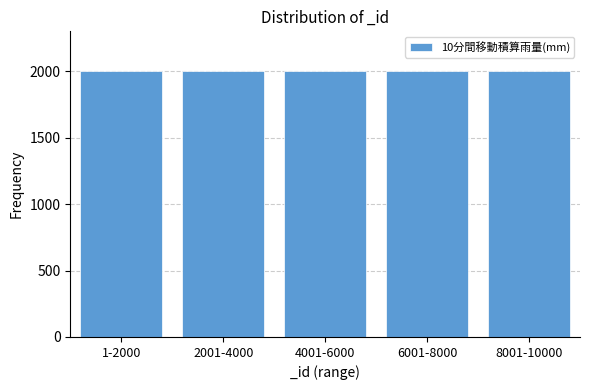

True or false: the data shows 666 at 8001-10000.

False